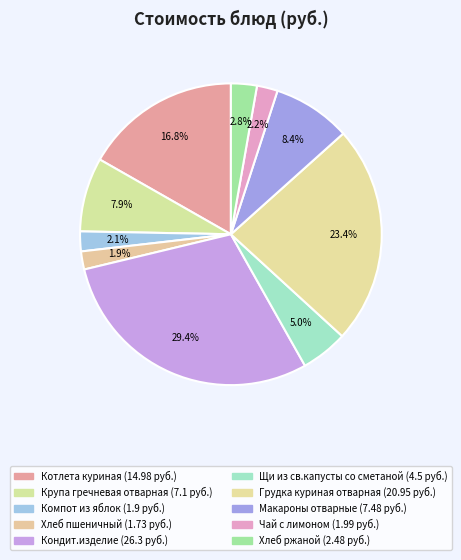

Which category has the biggest portion of the pie?

Кондит.изделие